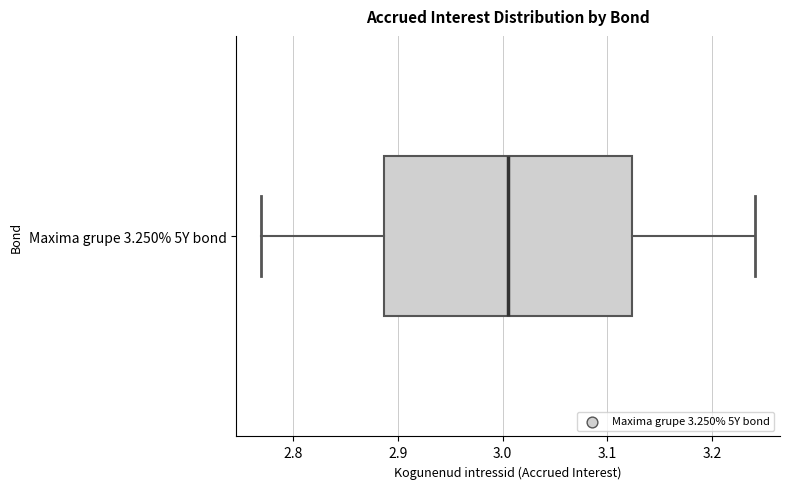

Transcribe this box plot: give where the median line is, the range the box spans, and where the two whiskers end, as read against the x-axis. The values are not printed on the chart, so give them approximately, as read against the axis.

median 3.01, box 2.89 to 3.12, whiskers 2.77 to 3.24